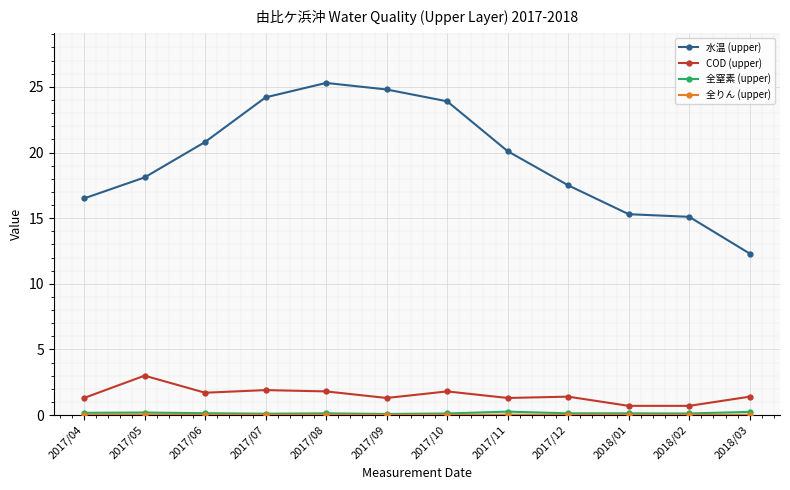

What value does the COD (upper) series have at 2017/04?

1.3